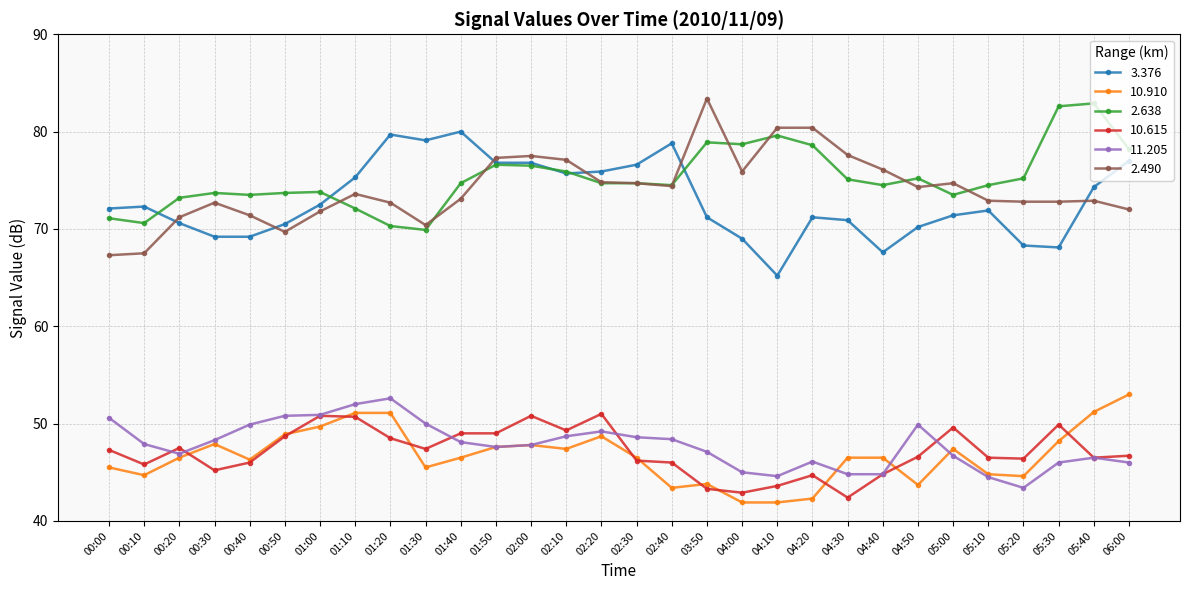

What is the highest value of the 10.615 series?

51.0